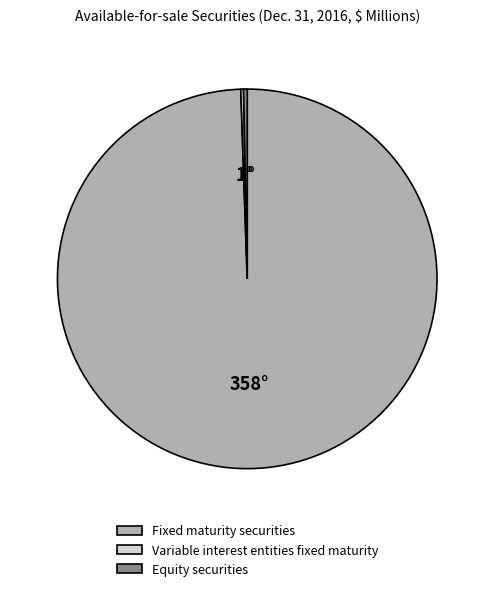

Is the sum of Equity securities and Fixed maturity securities greater than half?

Yes